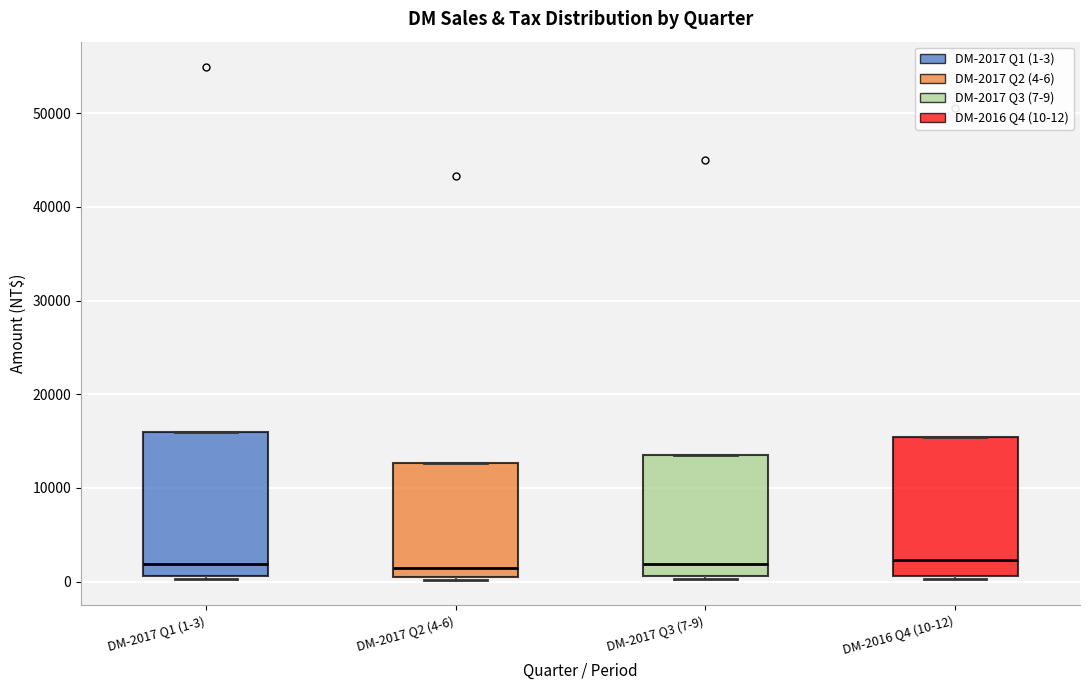

Reading left to right, transcribe this box plot: for each box, give where its median line is, the range the box spans, and where its two whiskers end, as read against the y-axis. The values are not printed on the chart, so give them approximately, as read against the axis.

DM-2017 Q1 (1-3): median 2000, box 1000 to 16000, whiskers 0 to 16000
DM-2017 Q2 (4-6): median 2000, box 1000 to 13000, whiskers 0 to 13000
DM-2017 Q3 (7-9): median 2000, box 1000 to 14000, whiskers 0 to 14000
DM-2016 Q4 (10-12): median 2000, box 1000 to 15000, whiskers 0 to 15000